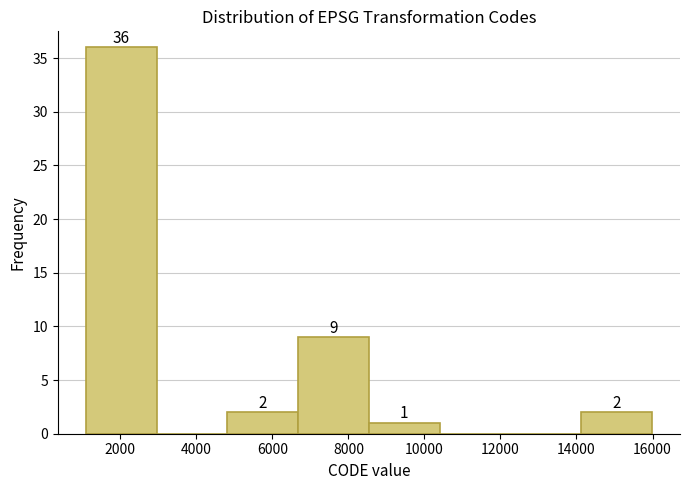

Which range on the x-axis has the tallest bar?

1200 to 3000